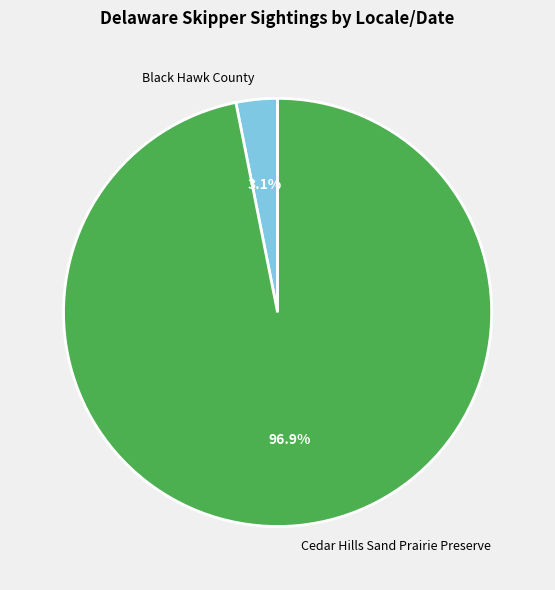

Count the number of slices in the pie.

2